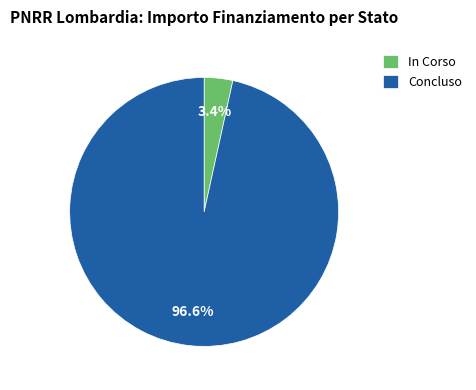

Rank the categories by value from highest to lowest.

Concluso, In Corso